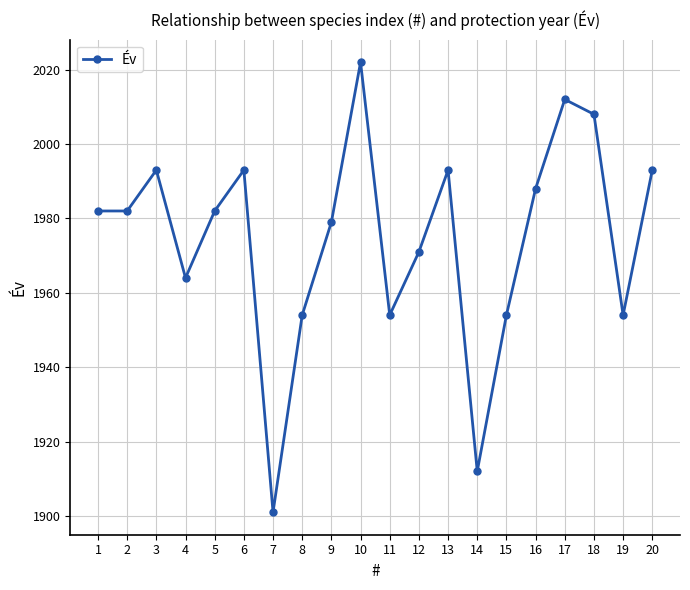

Which category has the highest value across all series?

10